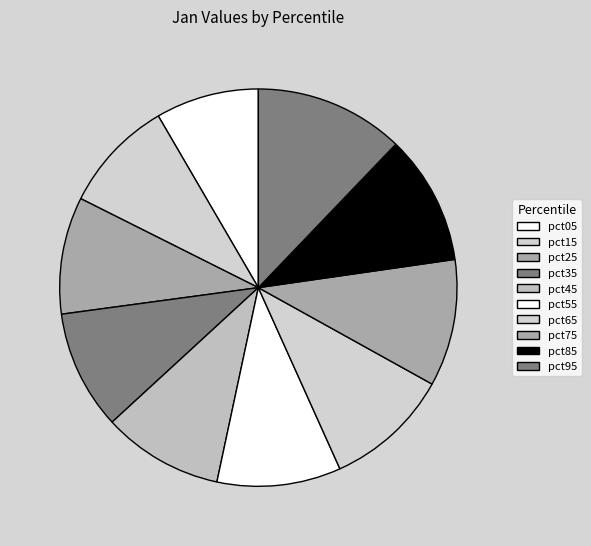

How many segments does this pie chart have?

10